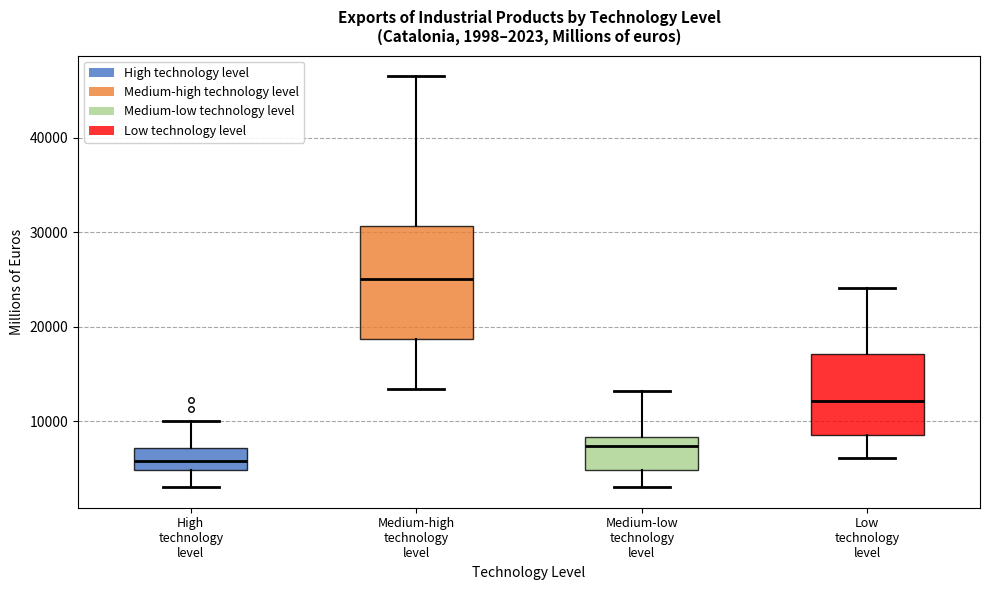

Comparing the boxes themselves (not the whiskers), which one is the tallest?

Medium-high technology level